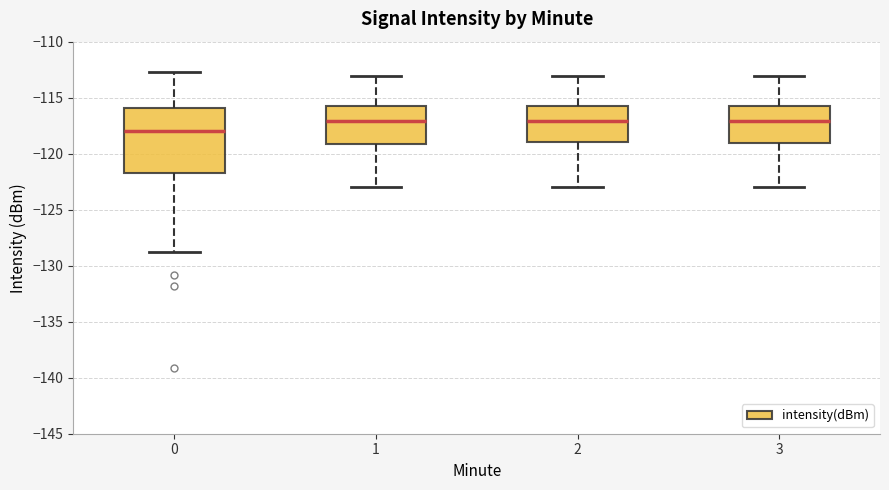

Reading left to right, transcribe this box plot: for each box, give where its median line is, the range the box spans, and where its two whiskers end, as read against the y-axis. The values are not printed on the chart, so give them approximately, as read against the axis.

0: median -118.0, box -122.0 to -116.0, whiskers -129.0 to -112.5
1: median -117.0, box -119.0 to -116.0, whiskers -123.0 to -113.0
2: median -117.0, box -119.0 to -116.0, whiskers -123.0 to -113.0
3: median -117.0, box -119.0 to -116.0, whiskers -123.0 to -113.0